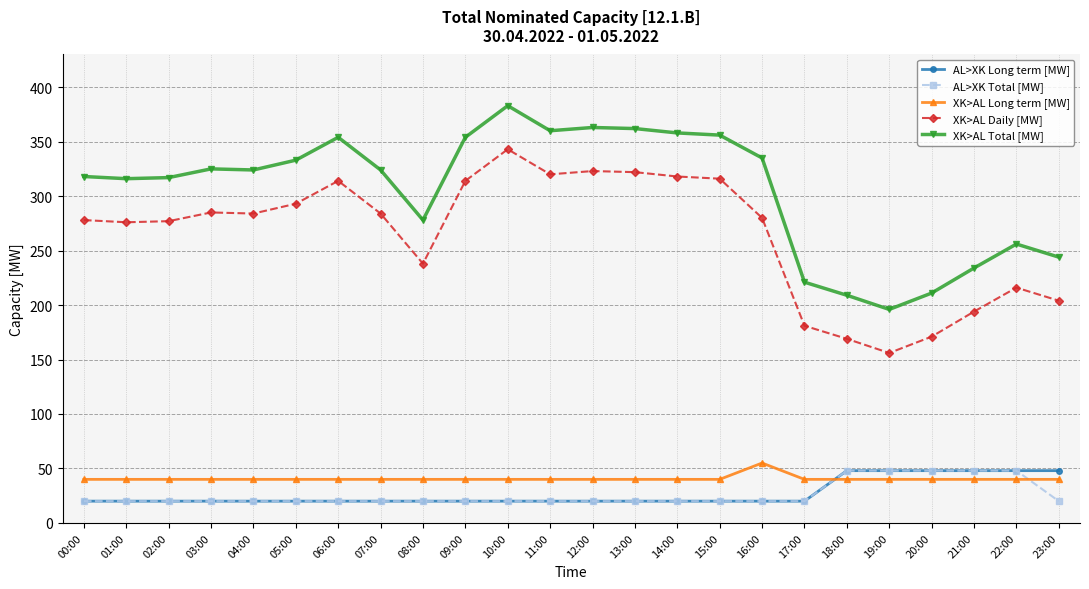

Does the chart have visible grid lines?

Yes